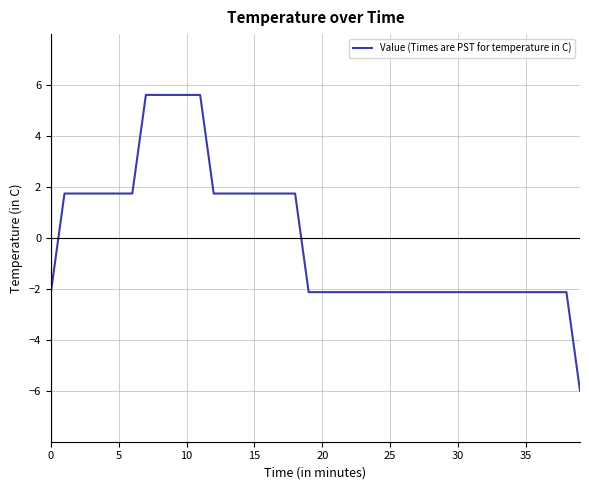

What is the difference between the maximum and minimum values?

11.6